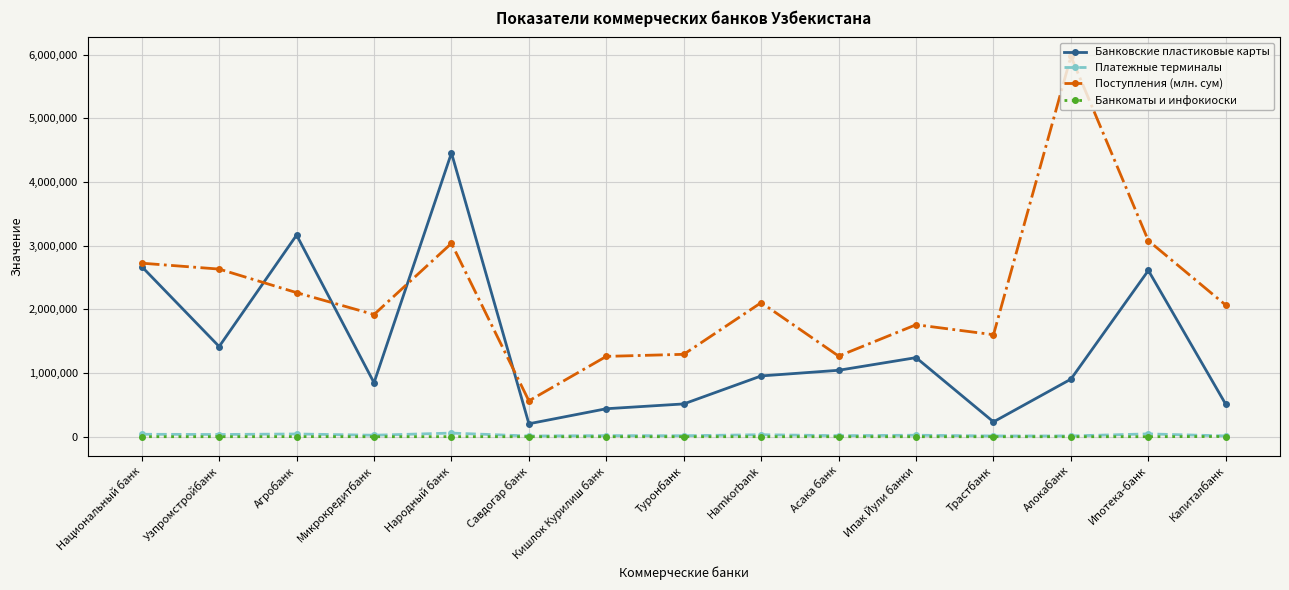

What is the highest value of the Поступления (млн. сум) series?

5970388.3